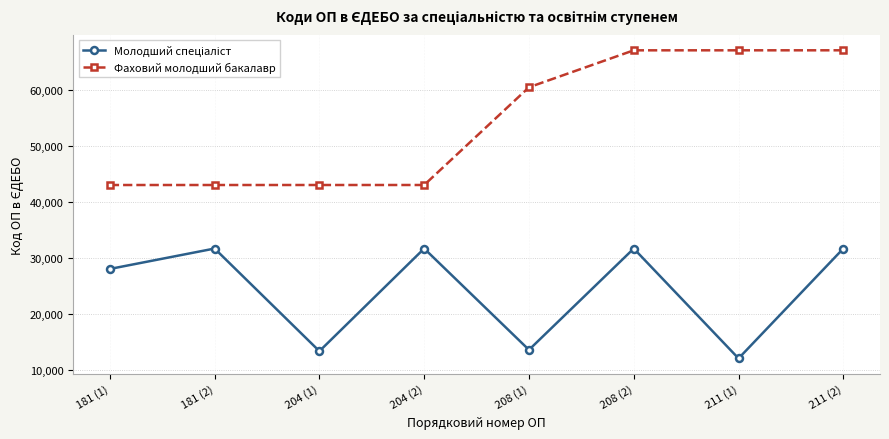

What is the label of the 8th point from the right?

181 (1)